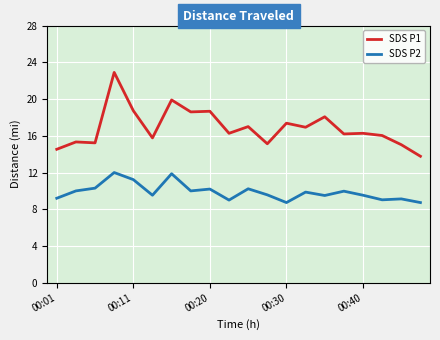

What is the maximum value for SDS P1?

22.9